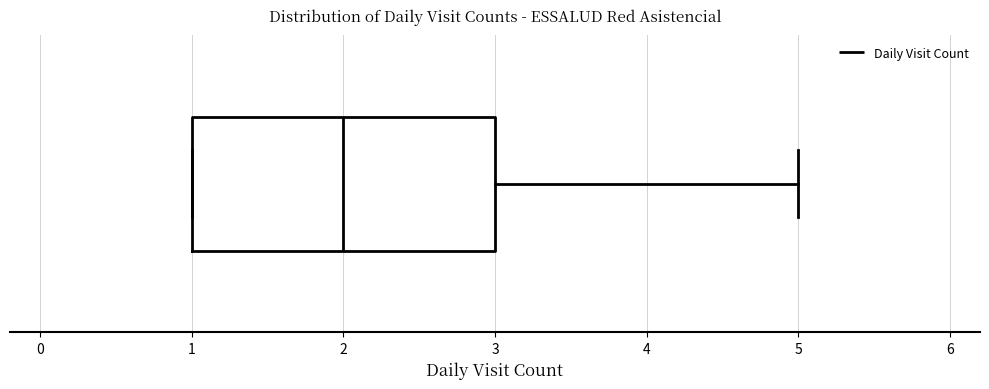

Read this box plot against the x-axis: the position of the median line, the range covered by the box, and the ends of both whiskers. The values are not printed on the chart, so give them approximately, as read against the axis.

median 2, box 1 to 3, whiskers 1 to 5